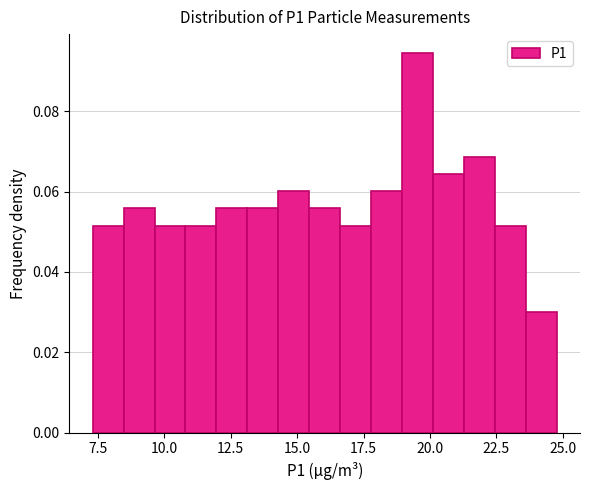

Around what value on the x-axis is the tallest bar? Give the approximate position of its centre, as read against the axis.

19.5